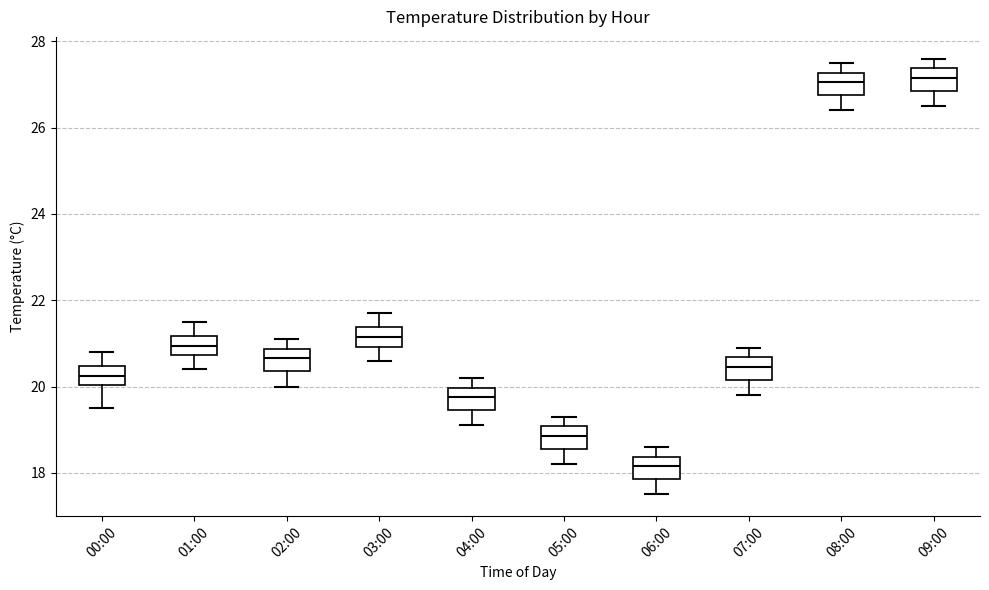

Reading left to right, read every box against the y-axis: the position of its median line, the range the box covers, and the ends of its whiskers. The values are not printed on the chart, so give them approximately, as read against the axis.

00:00: median 20.2, box 20.0 to 20.4, whiskers 19.6 to 20.8
01:00: median 21.0, box 20.8 to 21.2, whiskers 20.4 to 21.6
02:00: median 20.6, box 20.4 to 20.8, whiskers 20.0 to 21.2
03:00: median 21.2, box 21.0 to 21.4, whiskers 20.6 to 21.8
04:00: median 19.8, box 19.4 to 20.0, whiskers 19.2 to 20.2
05:00: median 18.8, box 18.6 to 19.0, whiskers 18.2 to 19.4
06:00: median 18.2, box 17.8 to 18.4, whiskers 17.6 to 18.6
07:00: median 20.4, box 20.2 to 20.6, whiskers 19.8 to 21.0
08:00: median 27.0, box 26.8 to 27.2, whiskers 26.4 to 27.6
09:00: median 27.2, box 26.8 to 27.4, whiskers 26.6 to 27.6